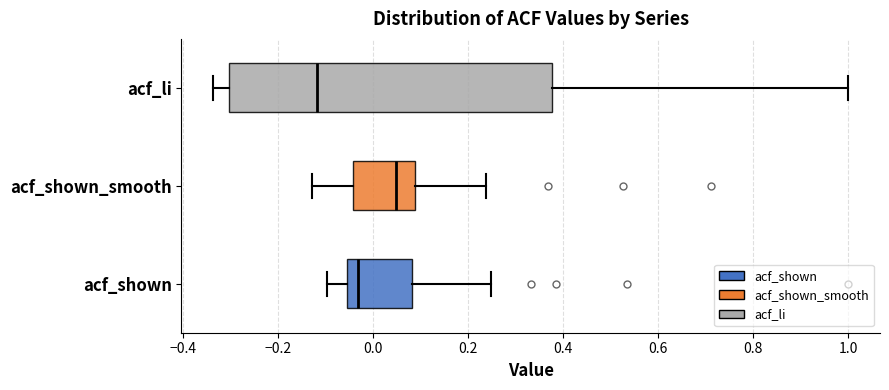

Reading bottom to top, transcribe this box plot: for each box, give where its median line is, the range the box spans, and where its two whiskers end, as read against the x-axis. The values are not printed on the chart, so give them approximately, as read against the axis.

acf_shown: median -0.04, box -0.06 to 0.08, whiskers -0.10 to 0.24
acf_shown_smooth: median 0.04, box -0.04 to 0.08, whiskers -0.12 to 0.24
acf_li: median -0.12, box -0.30 to 0.38, whiskers -0.34 to 1.00